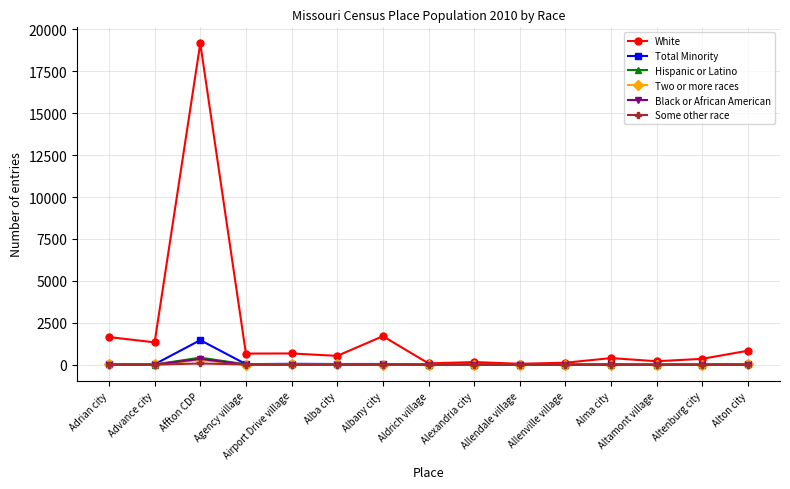

What is the label of the 10th point from the left?

Allendale village